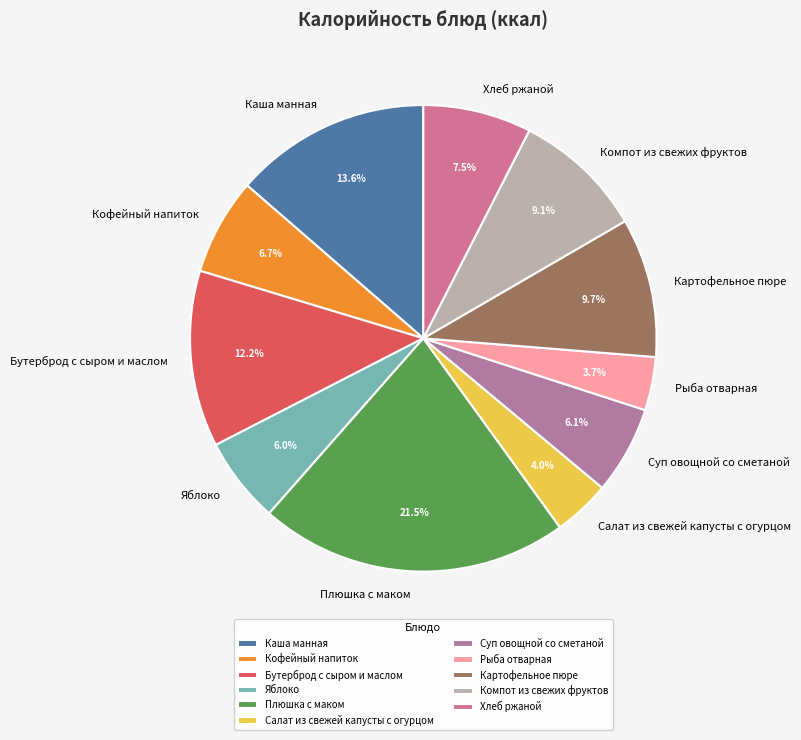

What is the ratio of the value at Кофейный напиток to the value at Картофельное пюре?

0.7